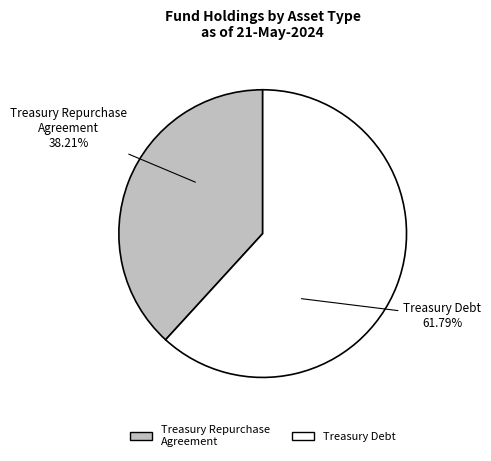

Do Treasury Repurchase Agreement and Treasury Debt together represent more than half of the pie?

Yes